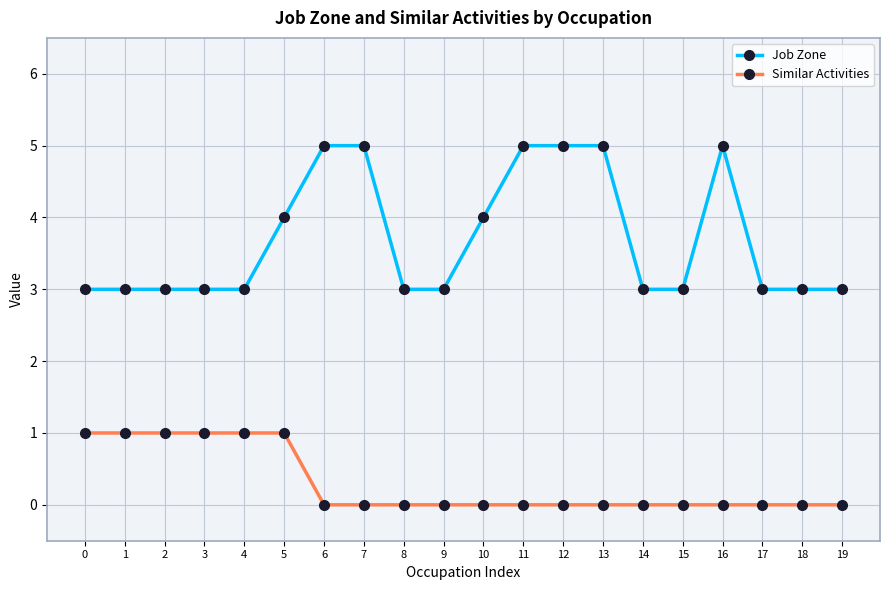

The value of Job Zone at 14 is 1. True or false?

False